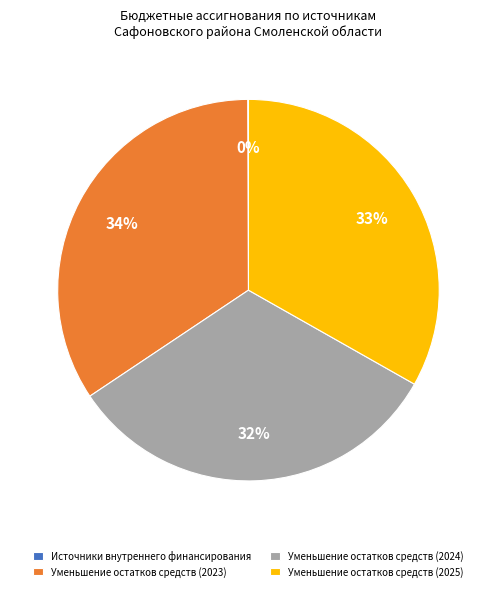

Is it true that Уменьшение остатков средств (2024) is 32% of the pie?

True